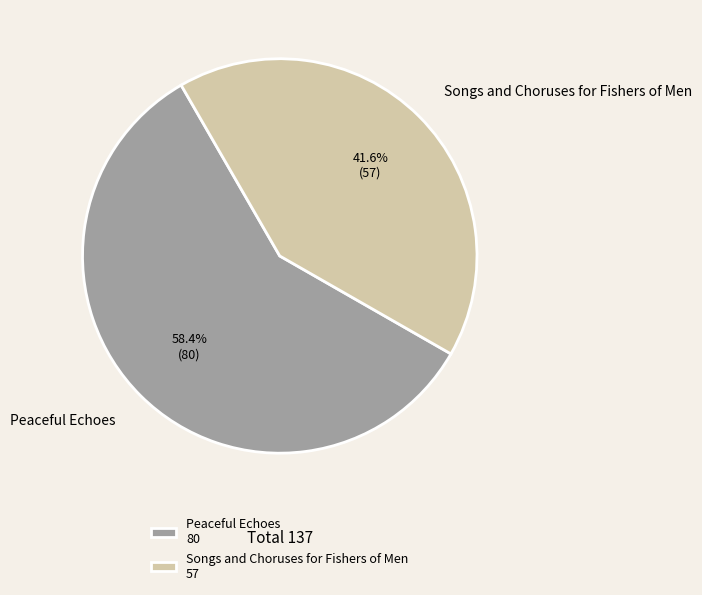

True or false: Peaceful Echoes accounts for 70% of the total.

False